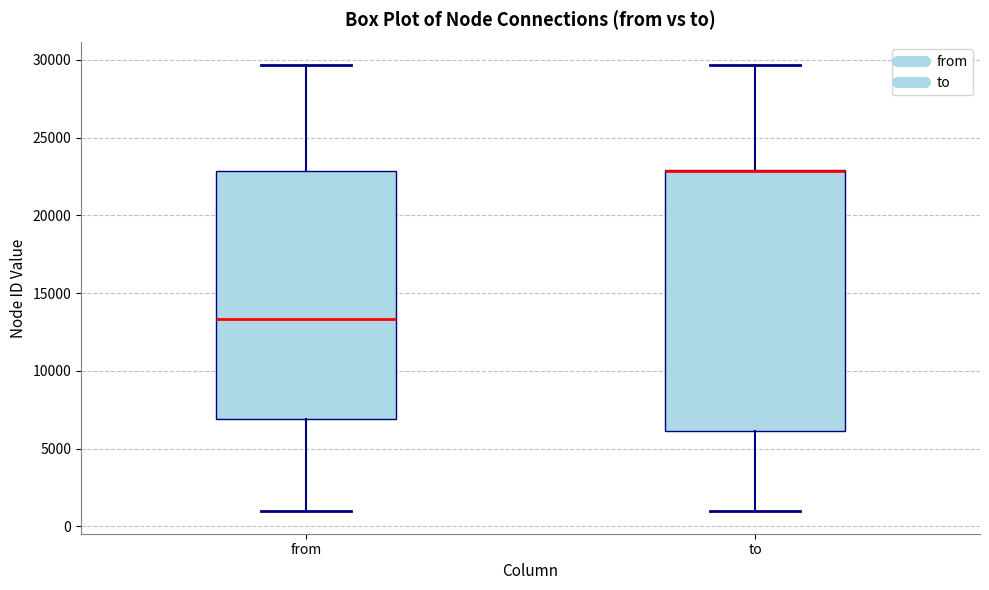

Where does the upper whisker of the box for from end on the y-axis? The values are not printed on the chart, so give them approximately, as read against the axis.

29500